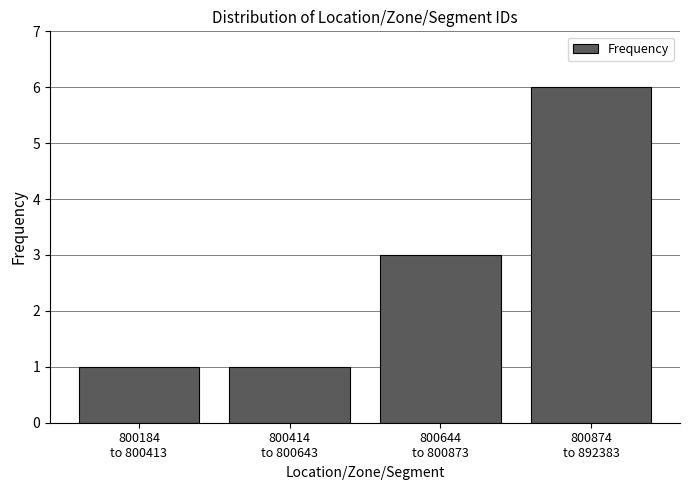

Reading left to right, list all the values displayed in this chart.

1	1	3	6